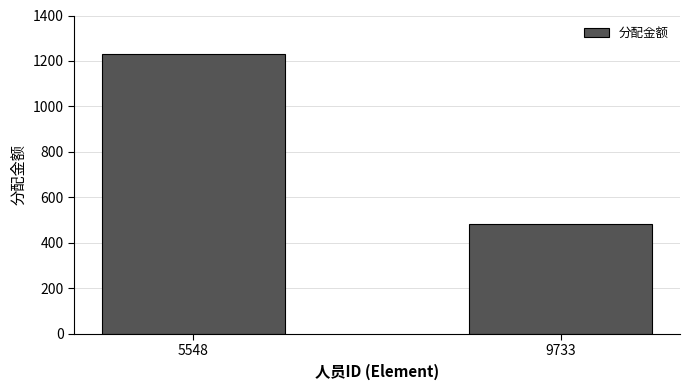

Which label corresponds to the smallest value in the chart?

9733